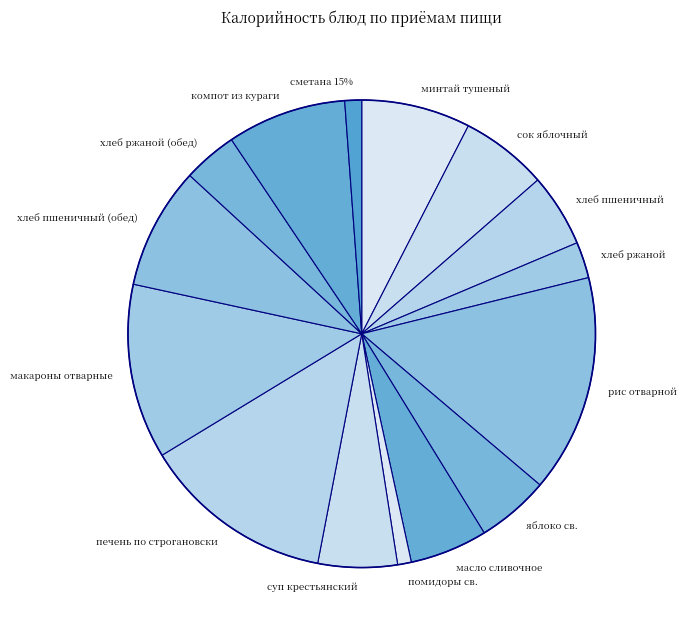

What is the smallest slice in the pie chart?

помидоры св.